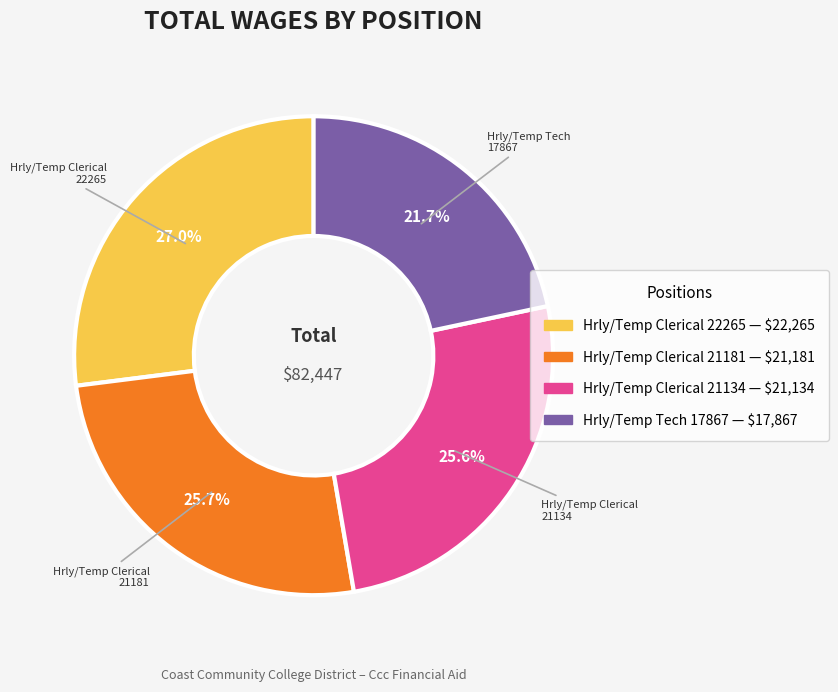

To the nearest percent, what is the difference between the largest and smallest slice percentages?

5%